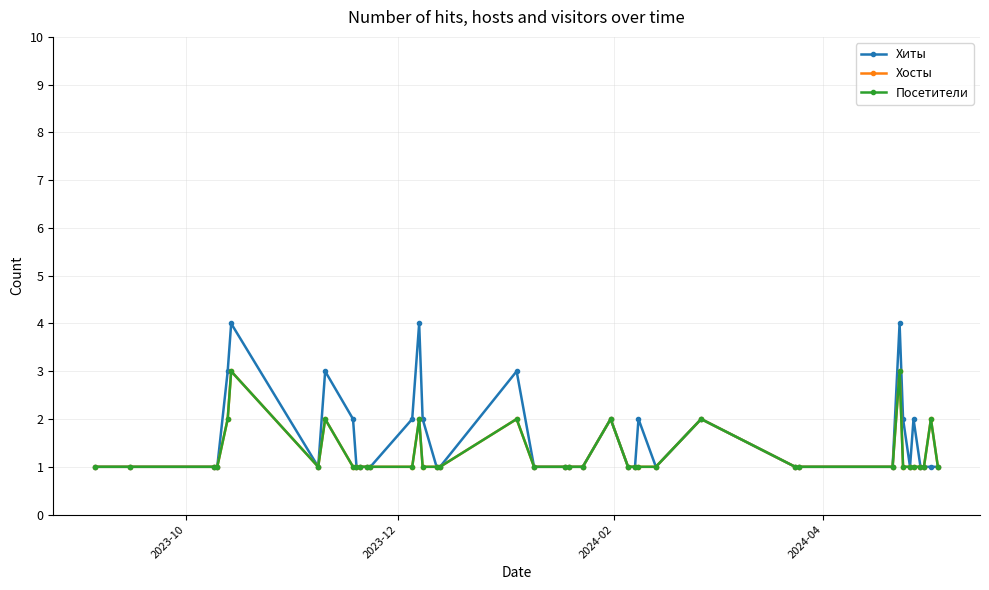

What is the difference between the maximum and minimum values in the Посетители series?

2